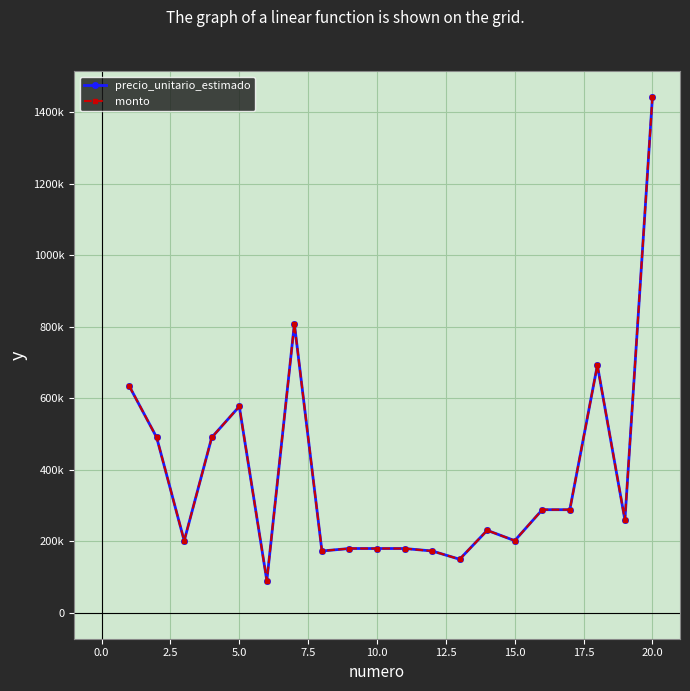

Which series has the widest spread of values?

precio_unitario_estimado